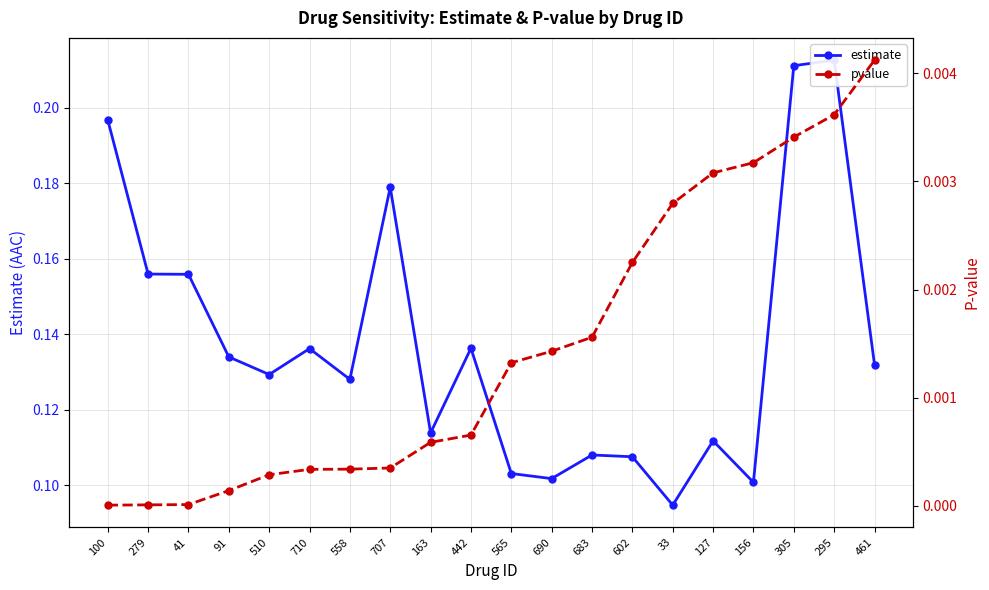

True or false: pvalue and estimate intersect in this chart.

False